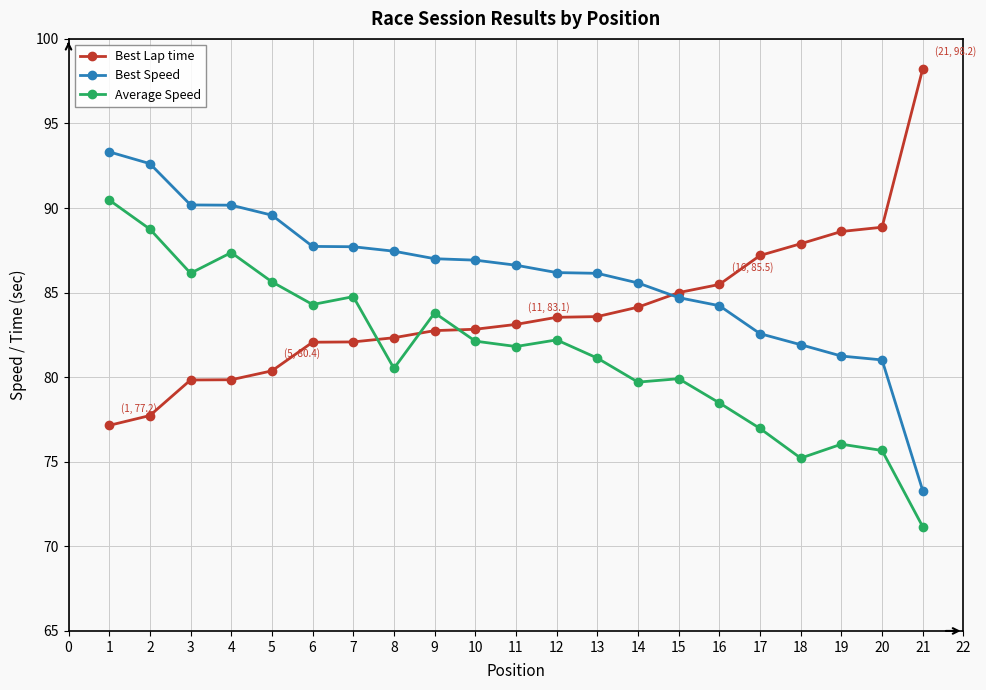

Between 4 and 8, which series saw the biggest shift?

Average Speed